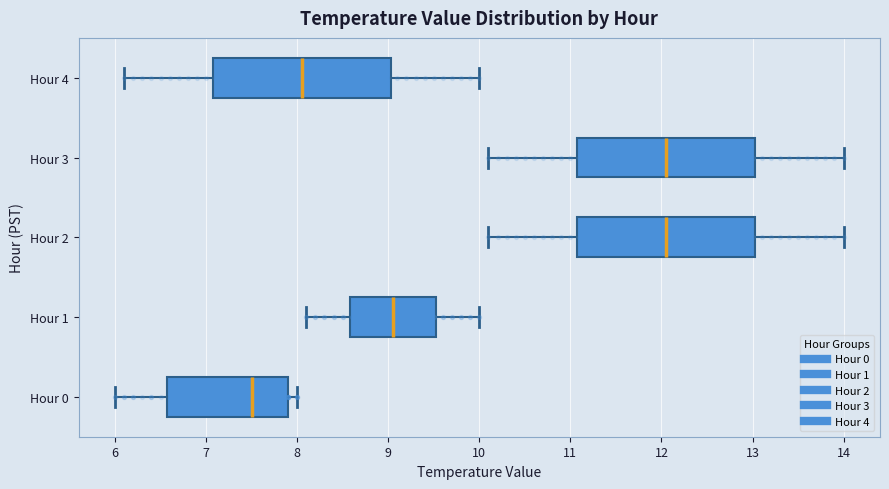

Where does the left whisker of the box for Hour 1 end on the x-axis? The values are not printed on the chart, so give them approximately, as read against the axis.

8.1